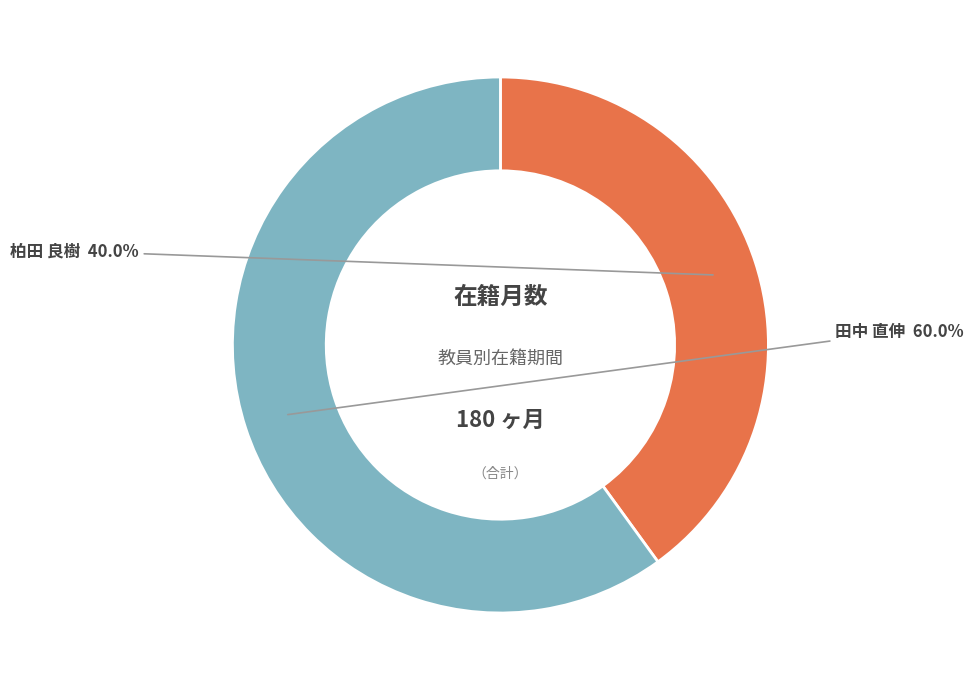

Which has a higher value, 田中 直伸 or 柏田 良樹?

田中 直伸